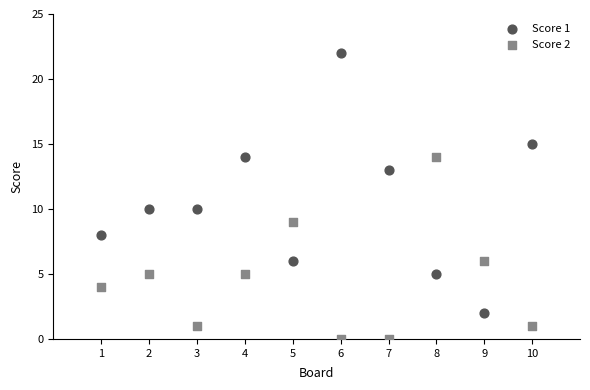

Which series contains the lowest Y value?

Score 2